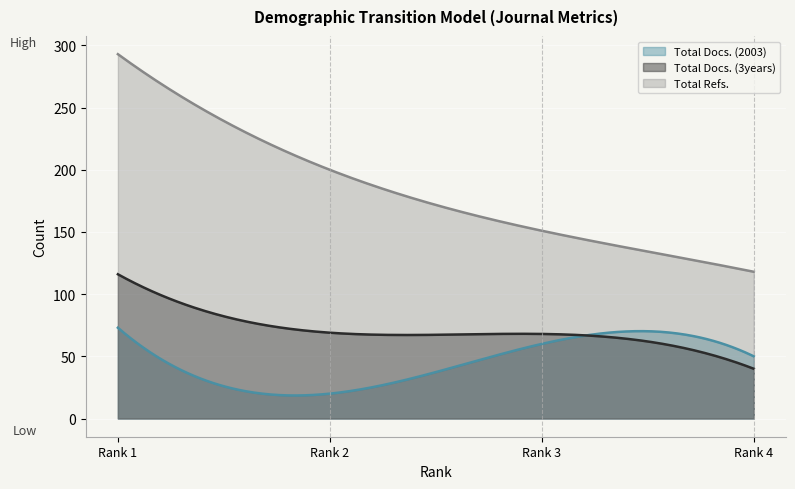

At which category is the sum across all series the highest?

Rank 1